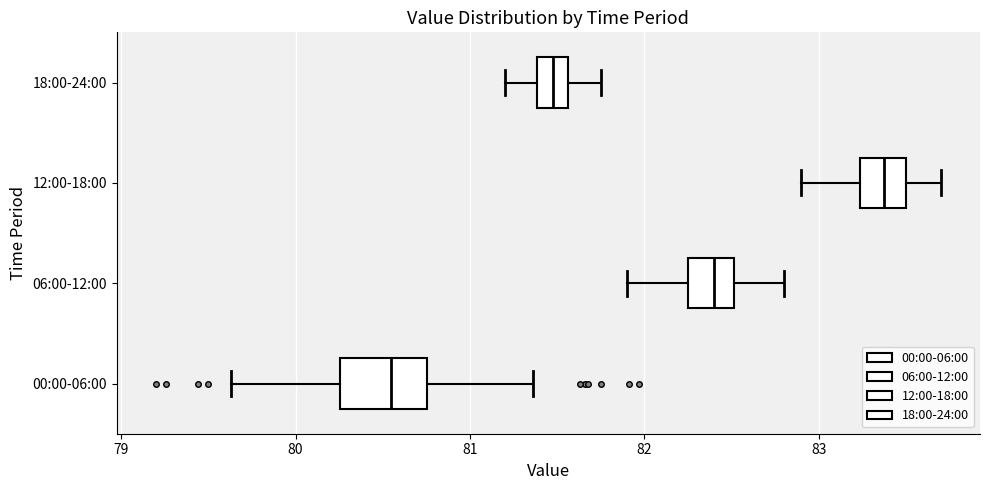

Which box has the furthest to the left median line?

00:00-06:00